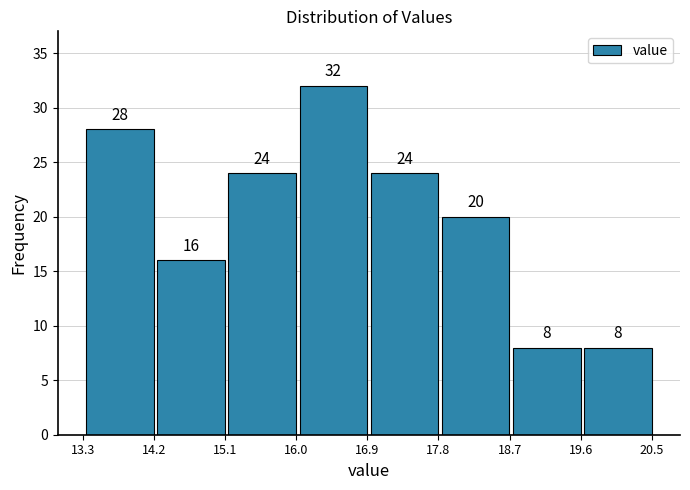

Over which range of the x-axis is the bar tallest?

16.02 to 16.92